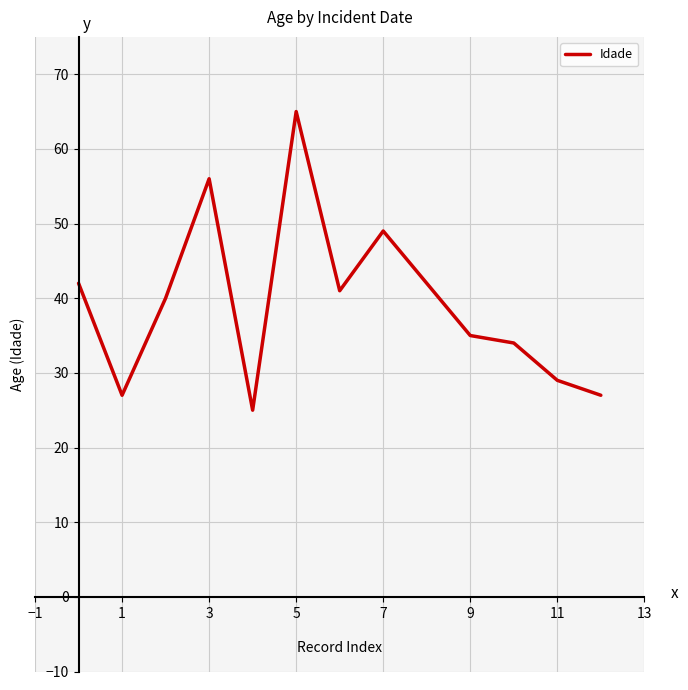

What is the maximum value shown in the chart?

65